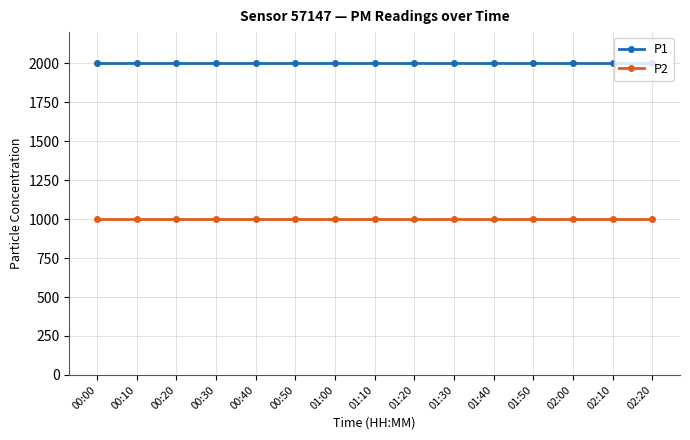

The P1 series shows 1999.9 at 00:50. True or false?

True